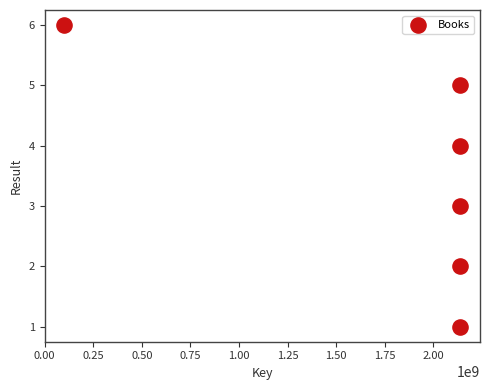

What is the range of Y values (max minus min)?

5